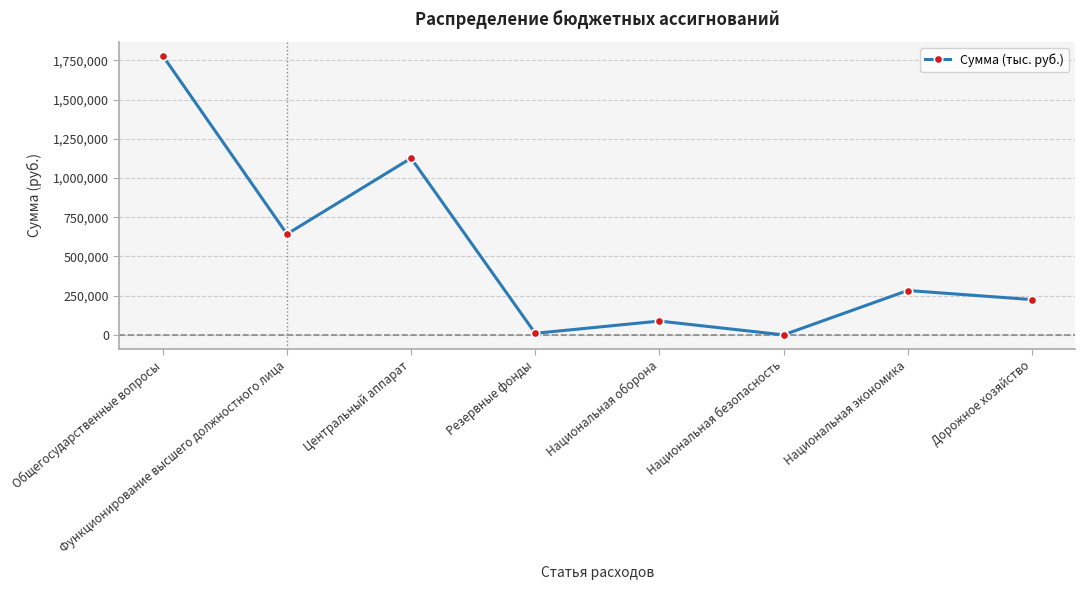

At which category does the chart reach its peak across all series?

Общегосударственные вопросы